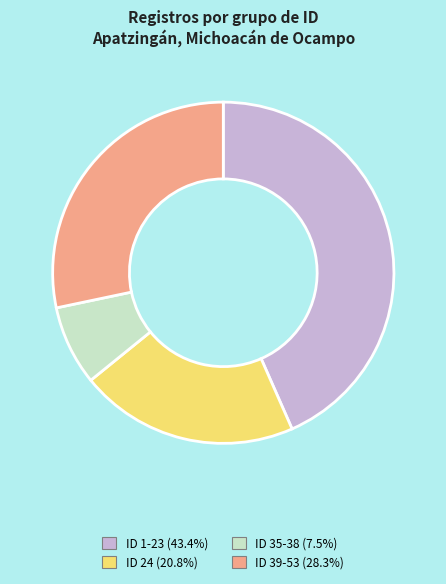

Is there any slice that represents more than half of the pie?

No